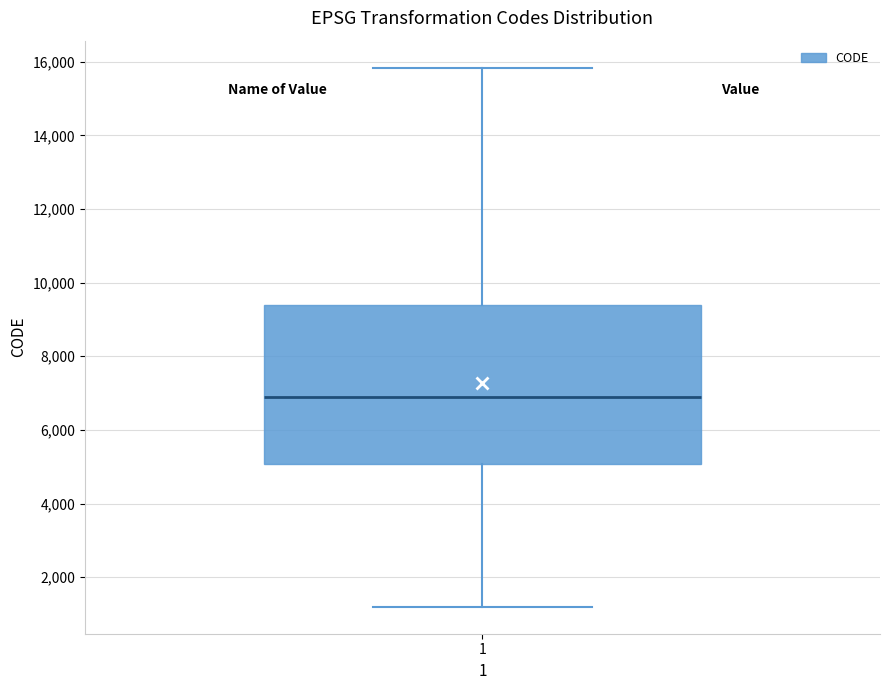

Where is the upper edge of the box at x = 1 on the y-axis? The values are not printed on the chart, so give them approximately, as read against the axis.

9400